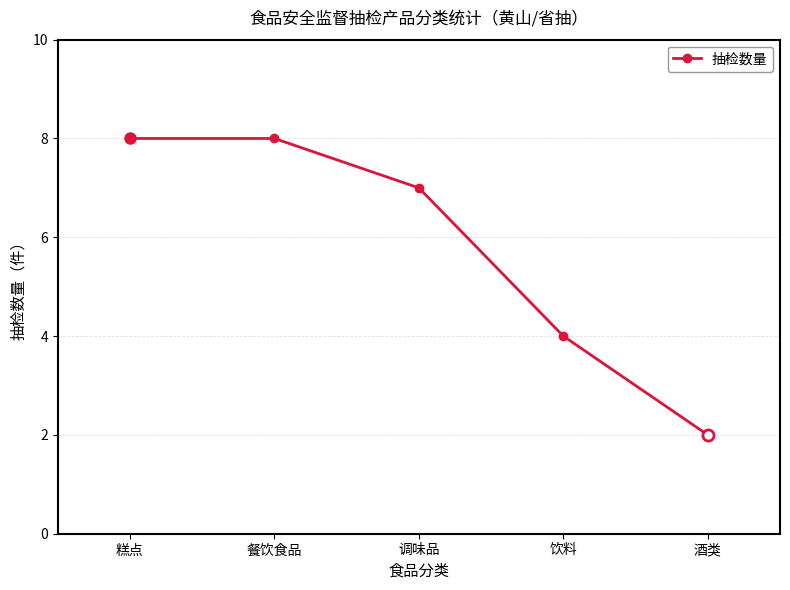

Is it true that the value at 饮料 is 4?

True